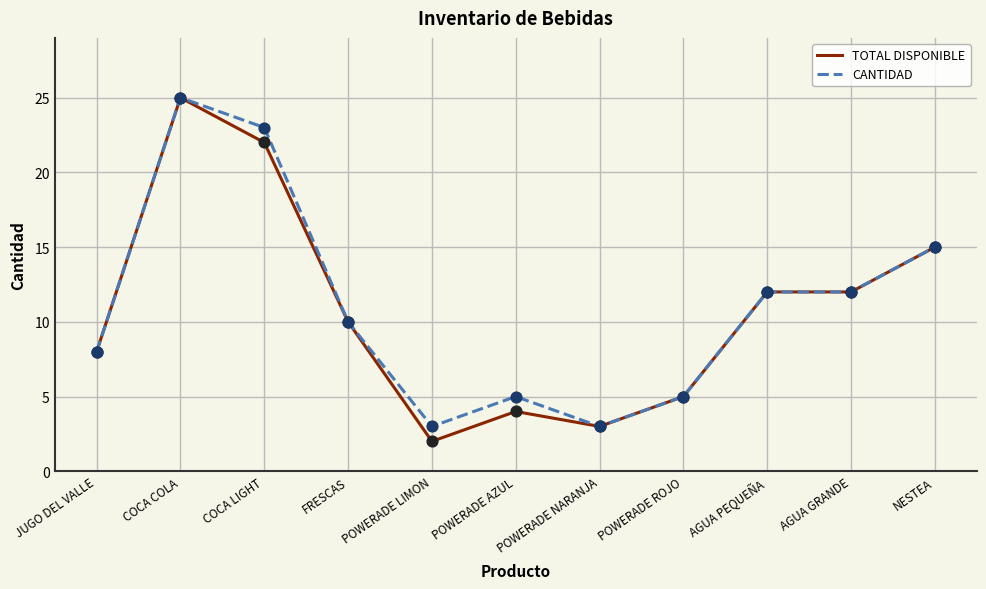

Which series has the largest total across all categories?

CANTIDAD